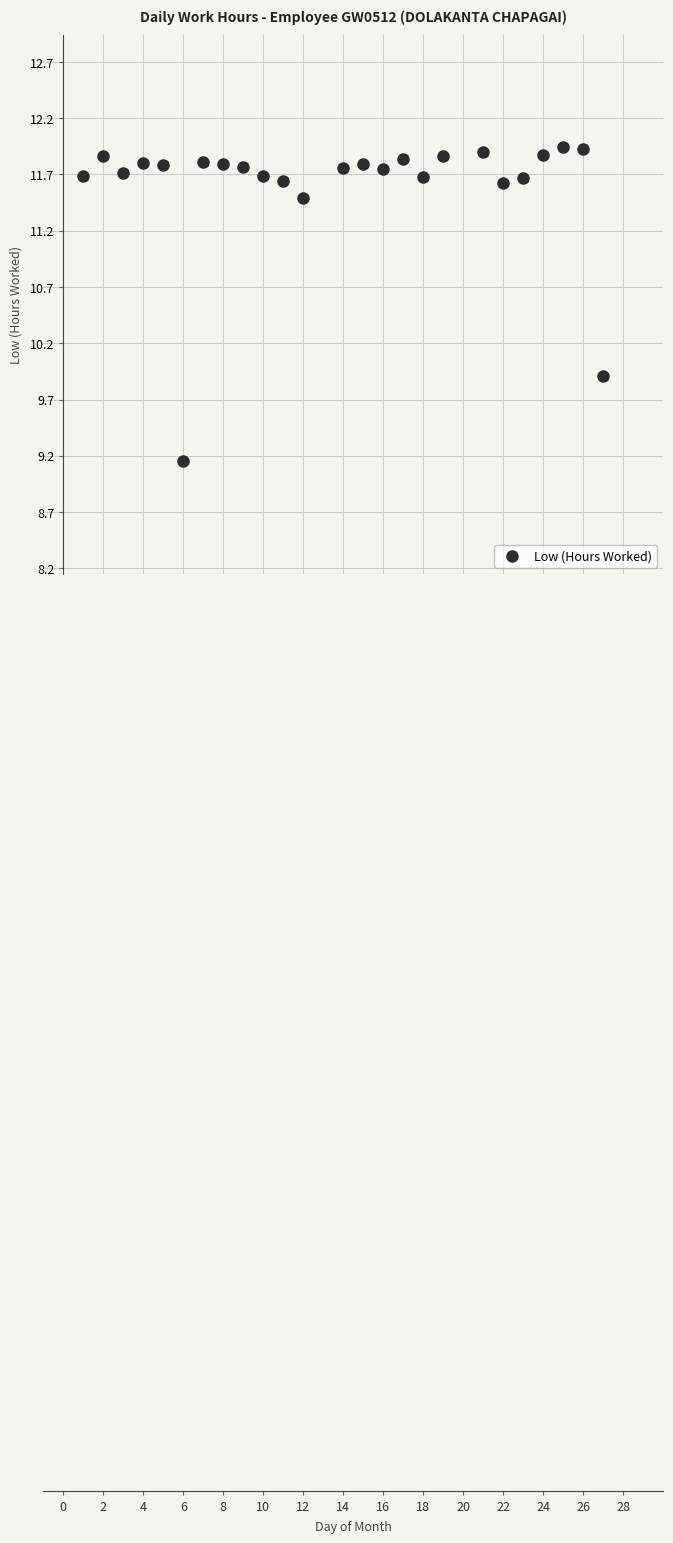

What Y value in the scatter plot is closest to 10?

9.9